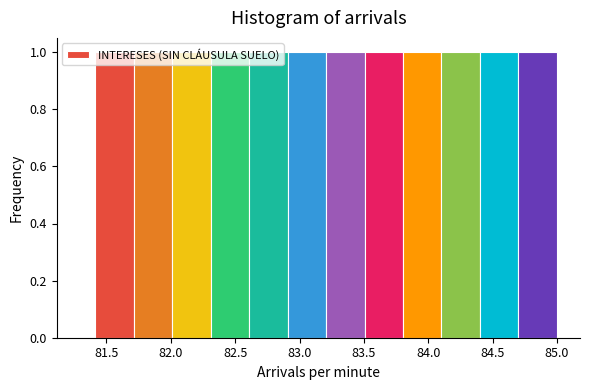

How tall is the bar that spans 83.8 to 84.1 on the x-axis? Neither the bar edges nor the heights are printed on the chart, so give them approximately, as read against the axes.

1